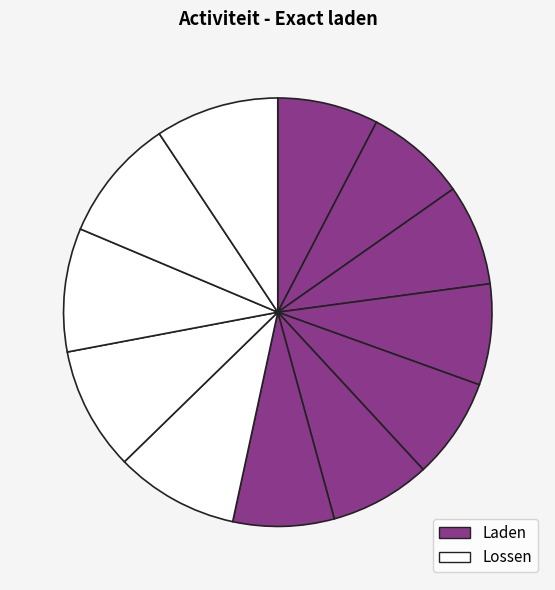

Count the number of slices in the pie.

12